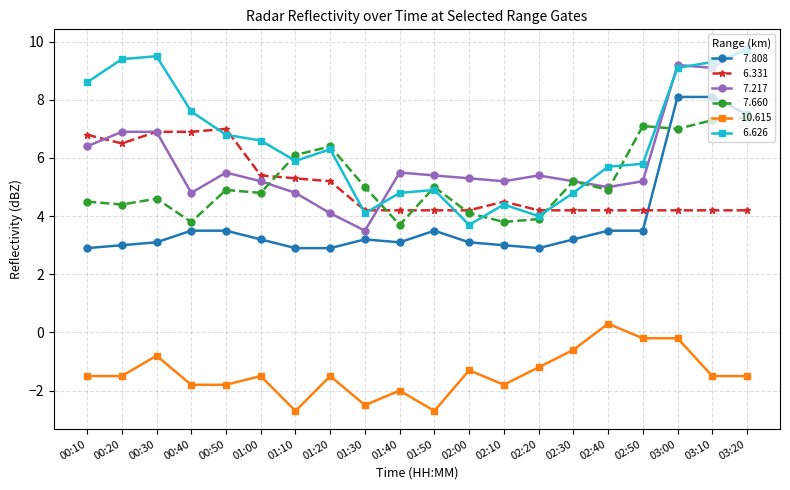

What is the difference between the highest and lowest values at 03:20?

11.3